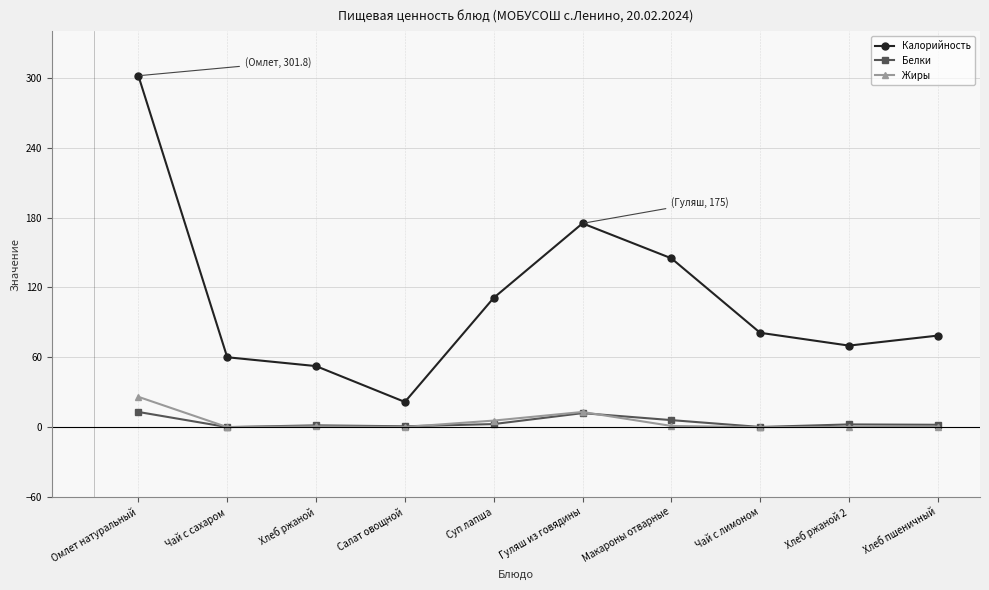

True or false: Белки has a value of 2.6 at Суп лапша.

True